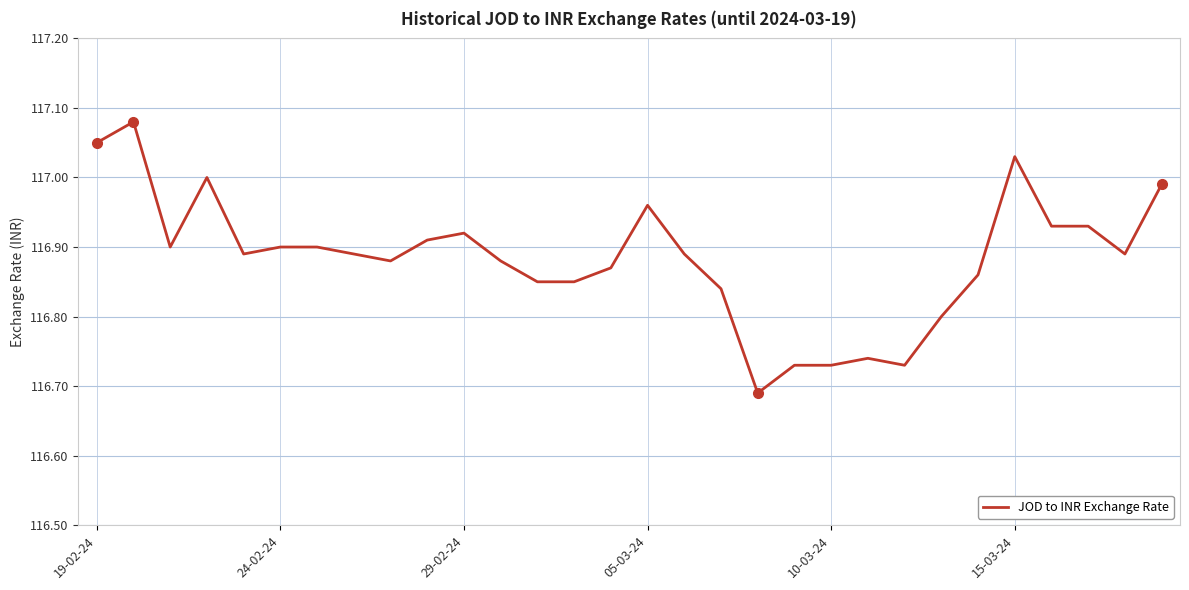

Is this an area chart (filled region under the line)?

No